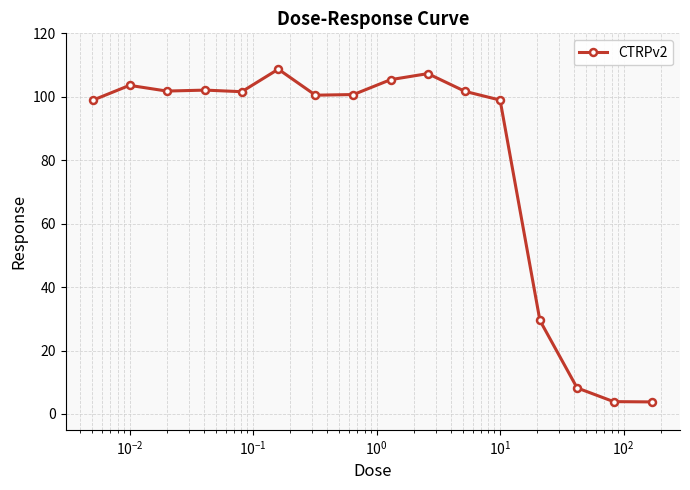

What is the value of the 3rd point from the left?

101.8